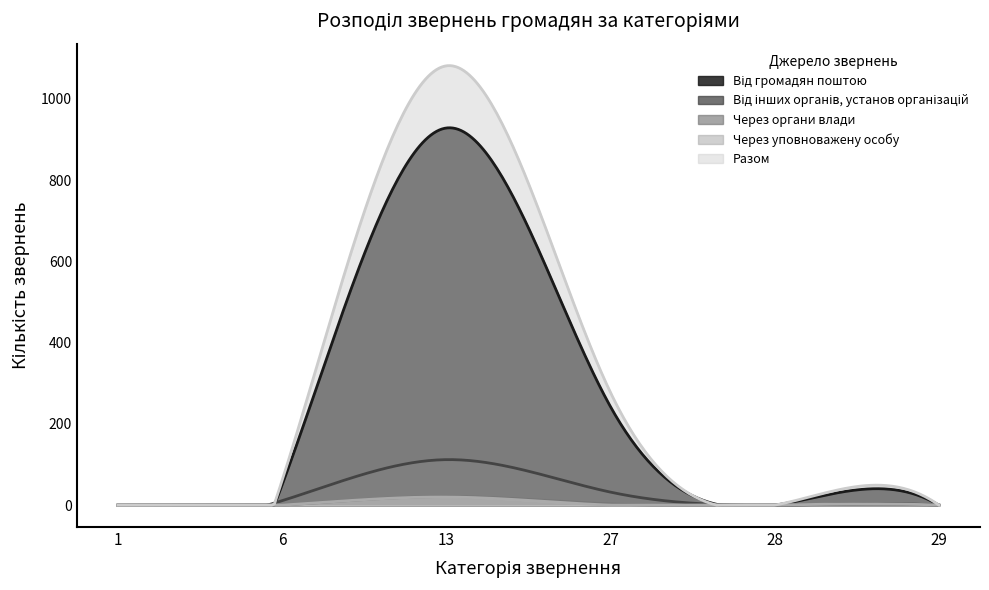

What is the maximum value for Разом?

1081.4